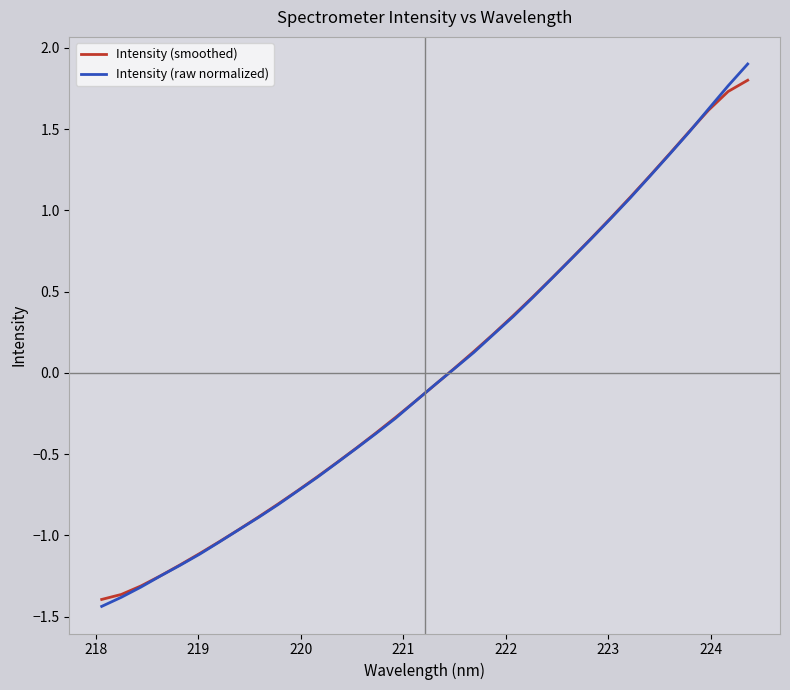

What are all the series names shown in the legend?

Intensity (smoothed), Intensity (raw normalized)